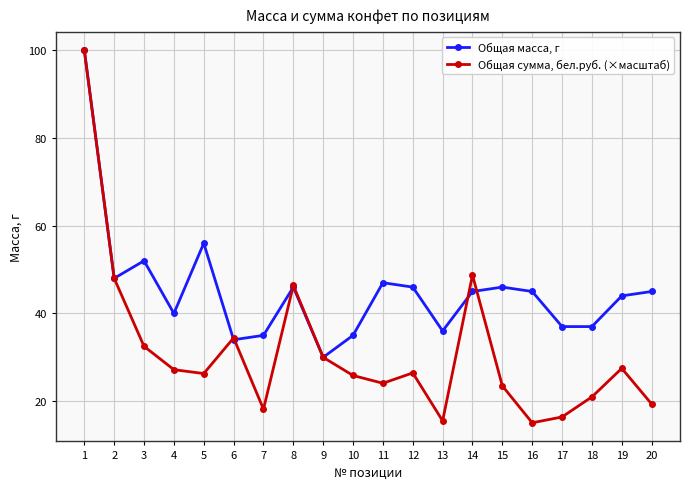

What are all the series names shown in the legend?

Общая масса, г, Общая сумма, бел.руб. (×масштаб)